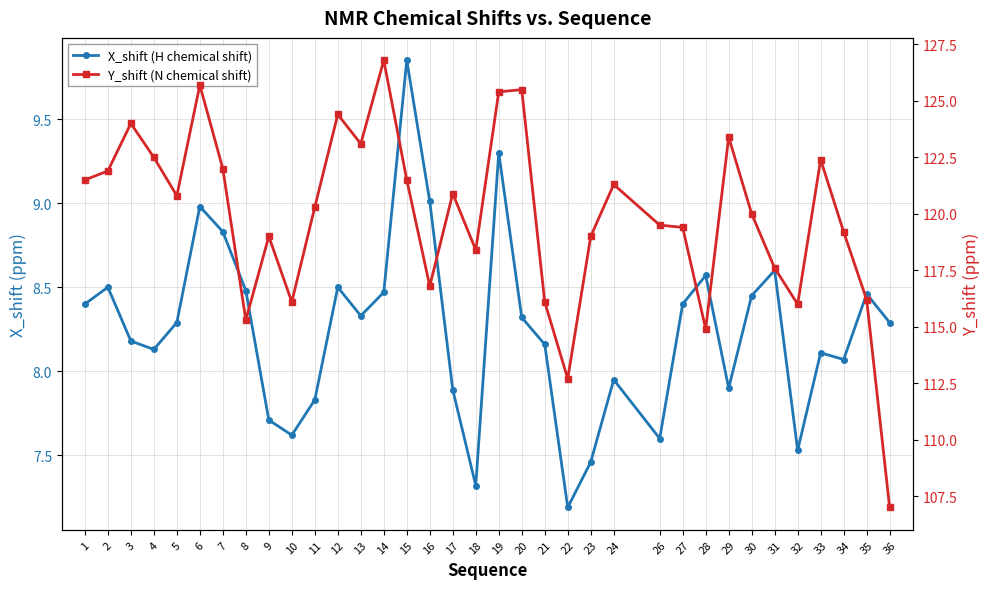

Reading left to right, transcribe all the data shown in this chart.

X_shift (H chemical shift): 1=8.4	2=8.5	3=8.2	4=8.1	5=8.3	6=9.0	7=8.8	8=8.5	9=7.7	10=7.6	11=7.8	12=8.5	13=8.3	14=8.5	15=9.8	16=9.0	17=7.9	18=7.3	19=9.3	20=8.3	21=8.2	22=7.2	23=7.5	24=8.0	26=7.6	27=8.4	28=8.6	29=7.9	30=8.4	31=8.6	32=7.5	33=8.1	34=8.1	35=8.5	36=8.3
Y_shift (N chemical shift): 1=121.5	2=121.9	3=124.0	4=122.5	5=120.8	6=125.7	7=122.0	8=115.3	9=119.0	10=116.1	11=120.3	12=124.4	13=123.1	14=126.8	15=121.5	16=116.8	17=120.9	18=118.4	19=125.4	20=125.5	21=116.1	22=112.7	23=119.0	24=121.3	26=119.5	27=119.4	28=114.9	29=123.4	30=120.0	31=117.6	32=116.0	33=122.4	34=119.2	35=116.2	36=107.0